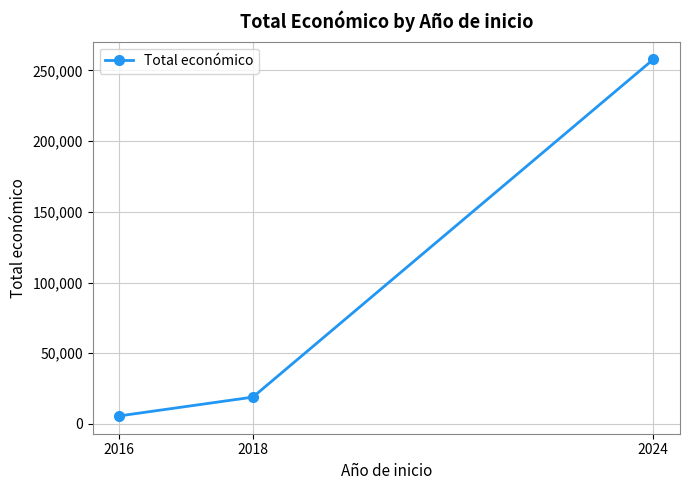

What is the difference between the second highest and minimum values?

13270